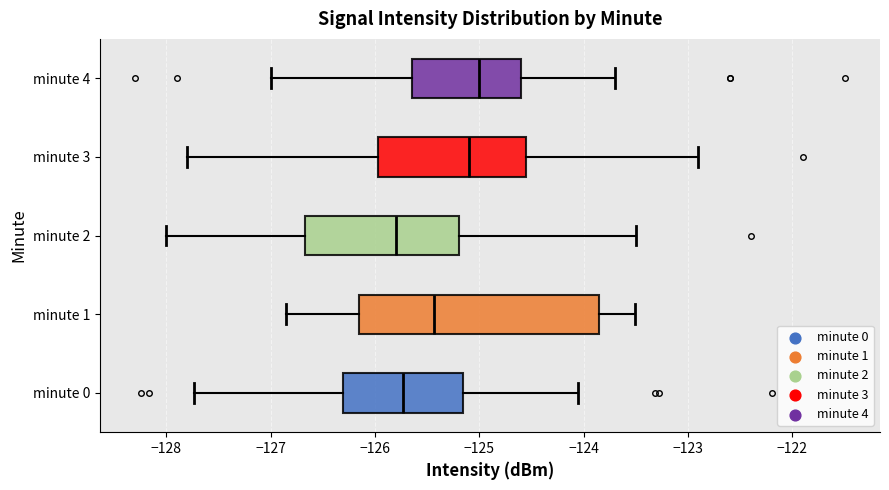

Reading bottom to top, read every box against the x-axis: the position of its median line, the range the box covers, and the ends of its whiskers. The values are not printed on the chart, so give them approximately, as read against the axis.

minute 0: median -125.7, box -126.3 to -125.2, whiskers -127.7 to -124.1
minute 1: median -125.4, box -126.2 to -123.8, whiskers -126.9 to -123.5
minute 2: median -125.8, box -126.7 to -125.2, whiskers -128.0 to -123.5
minute 3: median -125.1, box -126.0 to -124.5, whiskers -127.8 to -122.9
minute 4: median -125.0, box -125.6 to -124.6, whiskers -127.0 to -123.7